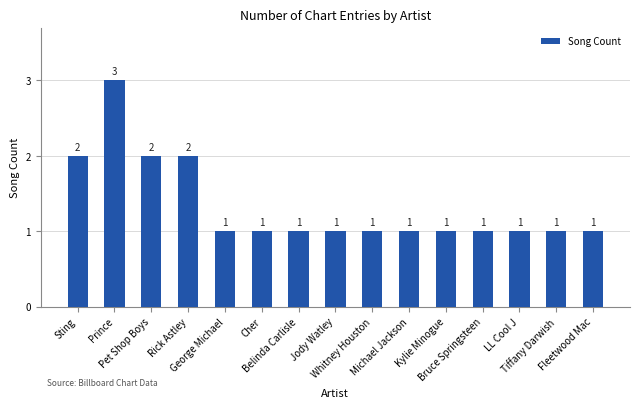

What is the ratio of the value at Pet Shop Boys to the value at LL Cool J?

2.0